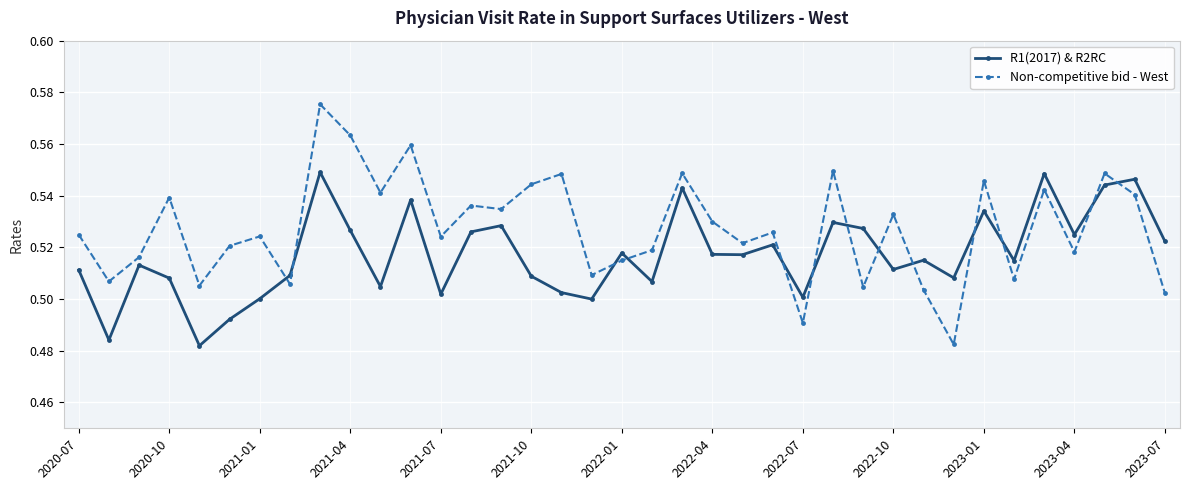

In R1(2017) & R2RC, how many points are higher than both neighbors (excluding endpoints)?

12